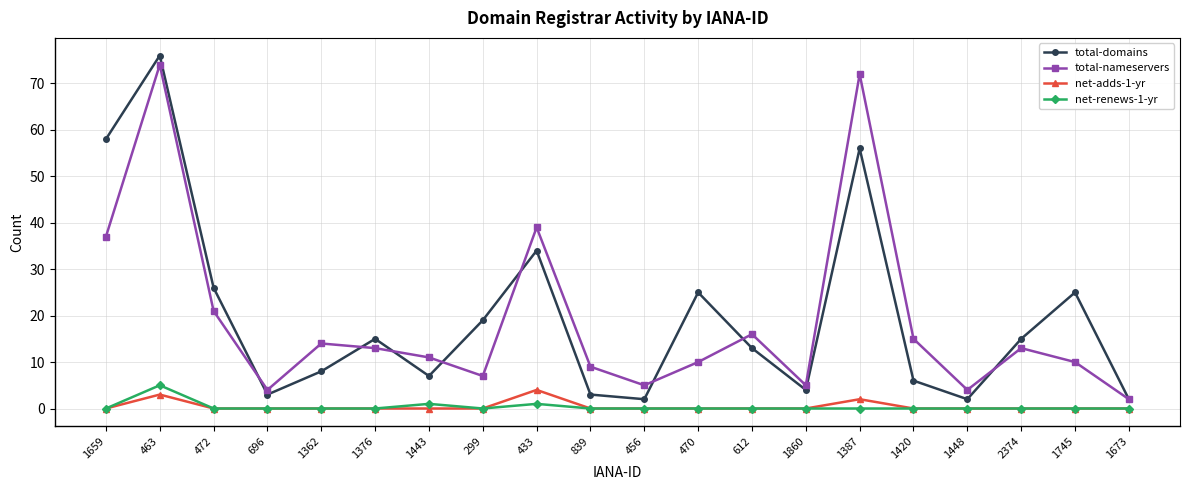

Is it true that total-nameservers equals 9 at 839?

True